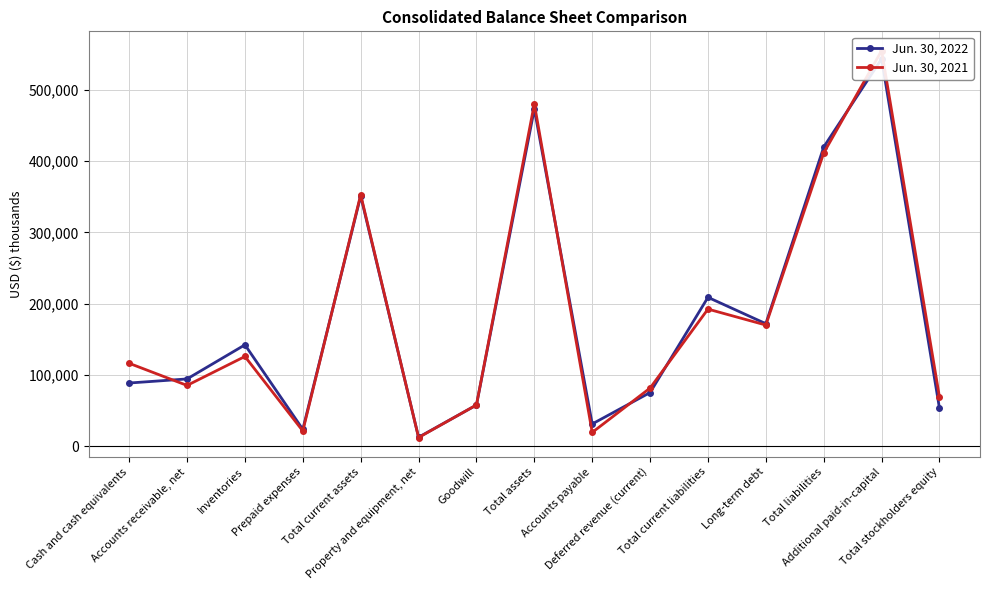

At which category is the sum across all series the highest?

Additional paid-in-capital